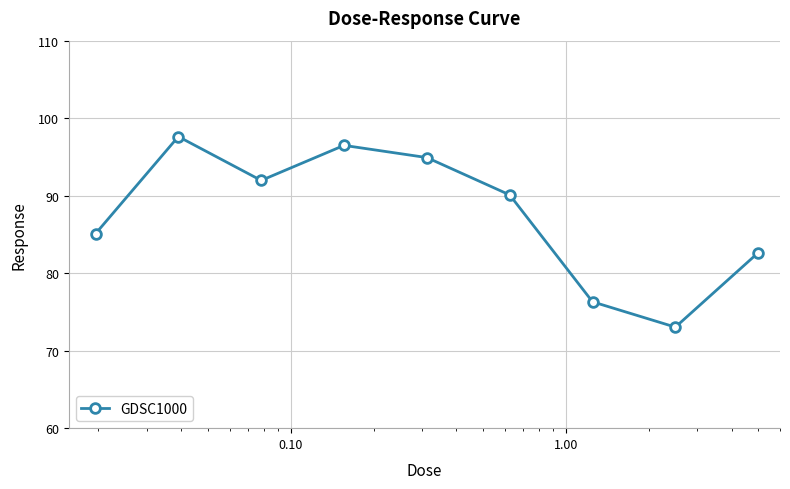

What is the sum of all values?

788.2